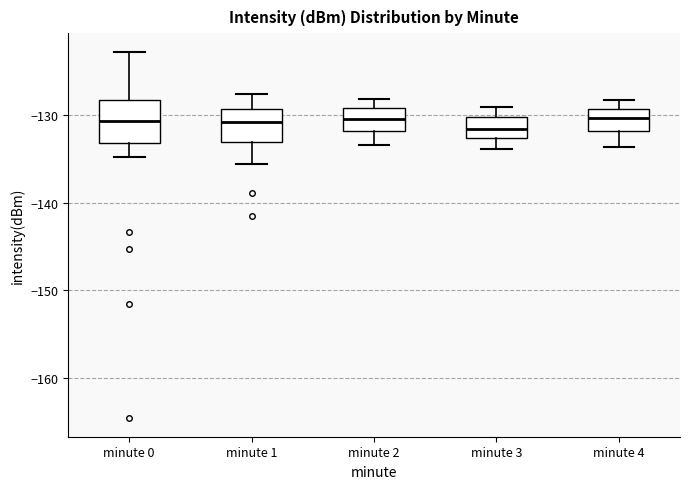

Reading left to right, read every box against the y-axis: the position of its median line, the range the box covers, and the ends of its whiskers. The values are not printed on the chart, so give them approximately, as read against the axis.

minute 0: median -131, box -133 to -128, whiskers -135 to -123
minute 1: median -131, box -133 to -129, whiskers -136 to -128
minute 2: median -130, box -132 to -129, whiskers -133 to -128
minute 3: median -131, box -133 to -130, whiskers -134 to -129
minute 4: median -130, box -132 to -129, whiskers -134 to -128